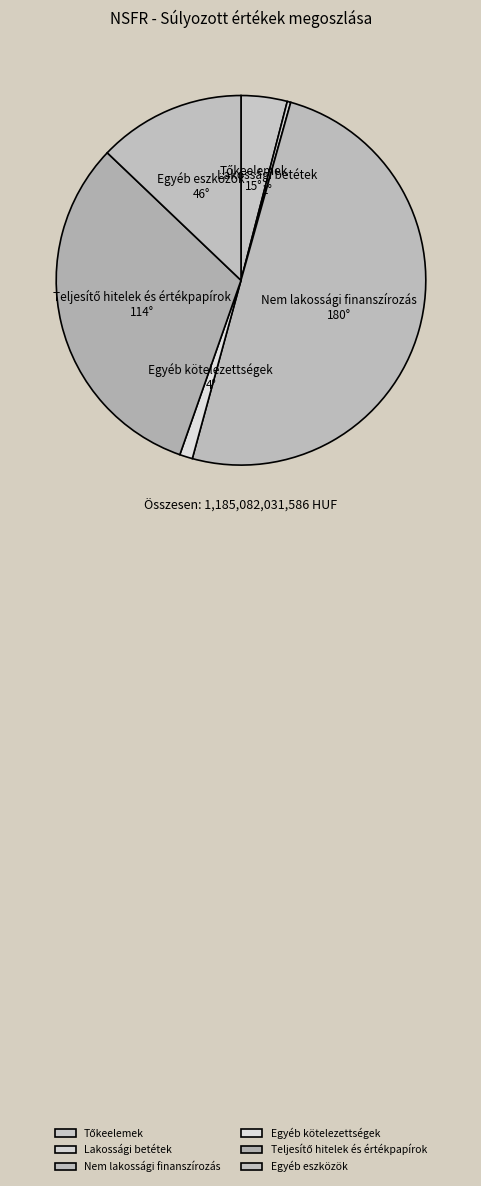

Does Egyéb eszközök account for over 50% of the chart?

No